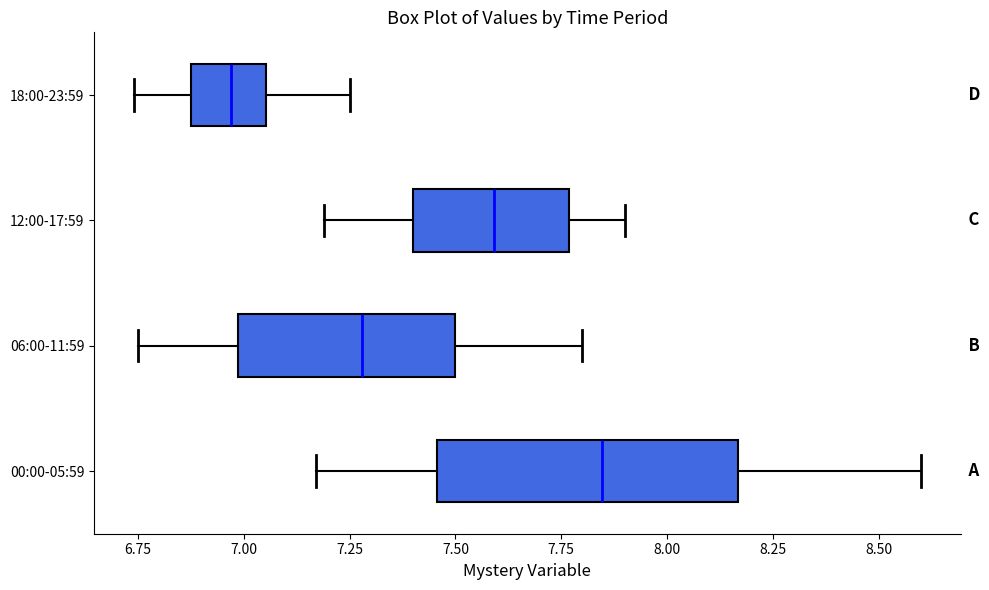

Comparing the boxes themselves (not the whiskers), which one is the widest?

00:00-05:59